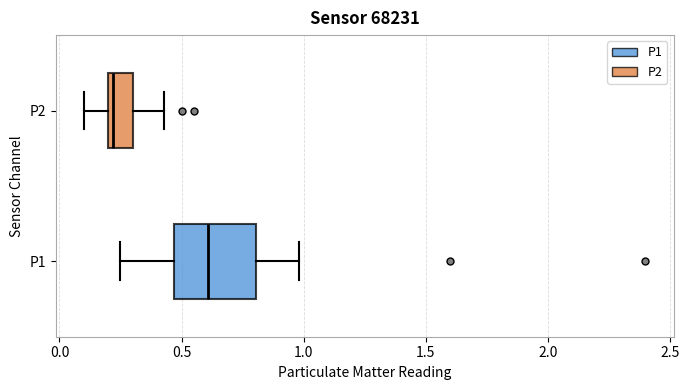

Which box is the widest, from its left edge to its right edge?

P1